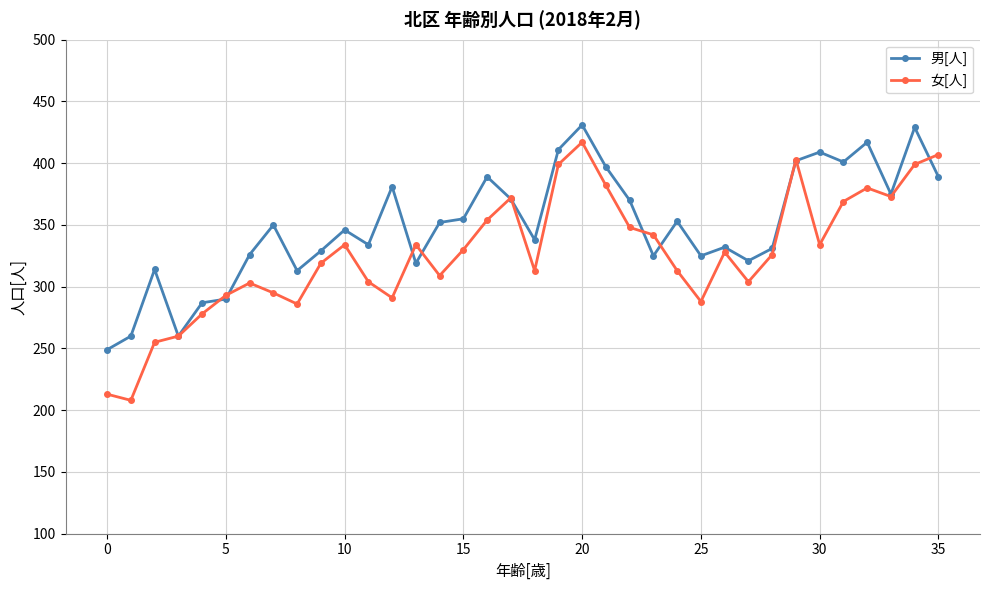

Which series has the largest range (max minus min)?

女[人]